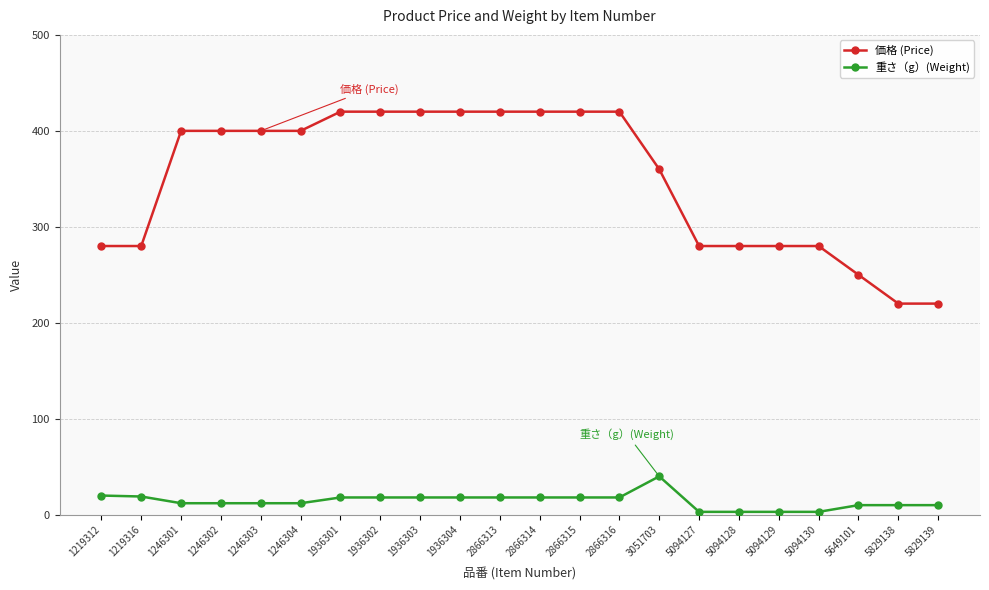

What is the difference between the highest and lowest values at 1219312?

260